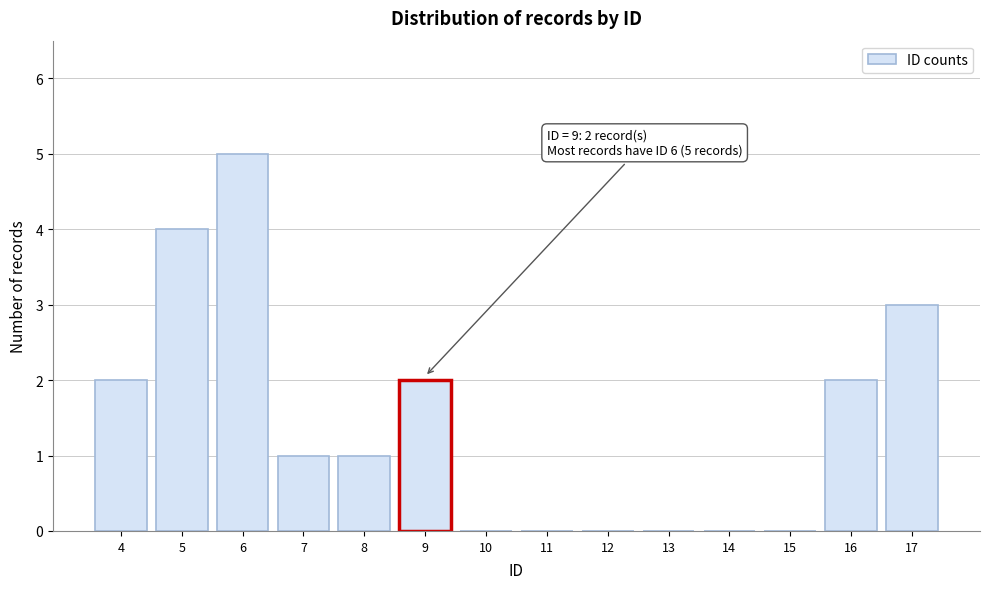

Reading left to right, what are all the values shown in this chart?

4=2	5=4	6=5	7=1	8=1	9=2	10=0	11=0	12=0	13=0	14=0	15=0	16=2	17=3